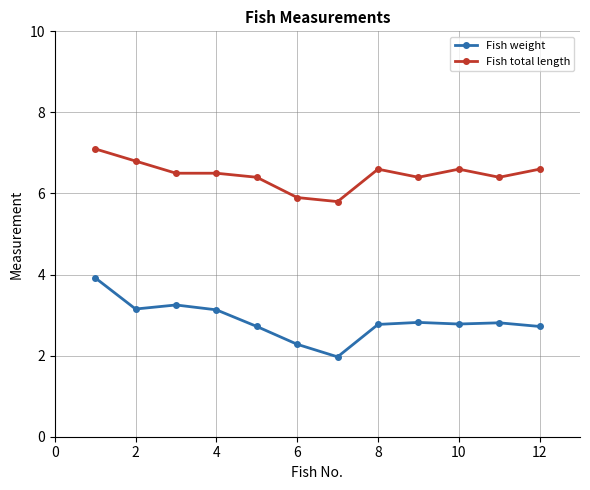

How many lines are shown in the chart?

2